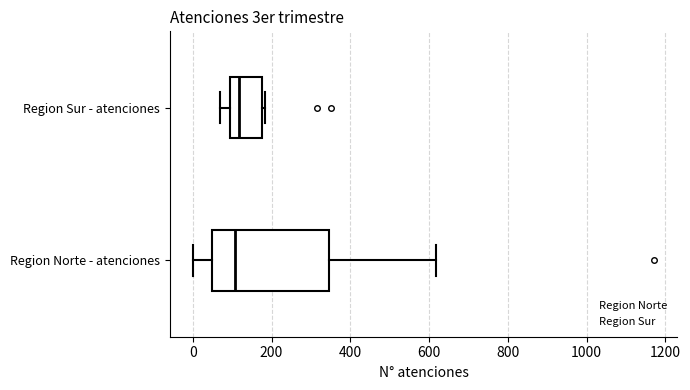

Where does the left whisker of the box for Region Sur - atenciones end on the x-axis? The values are not printed on the chart, so give them approximately, as read against the axis.

60